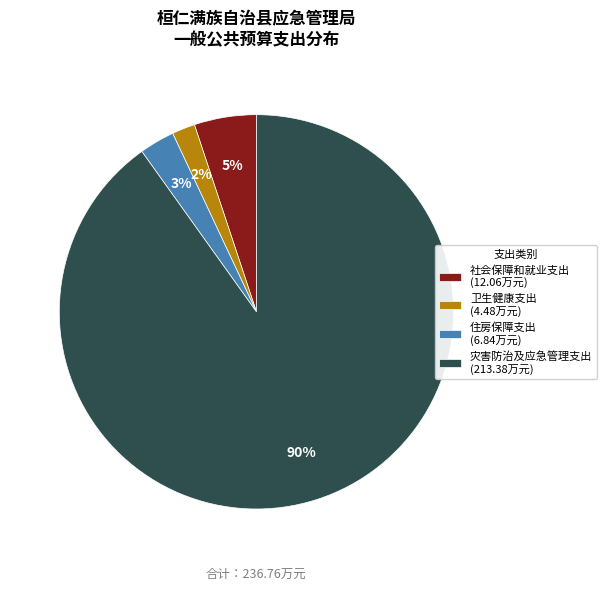

To the nearest percent, what is the average slice percentage?

25%